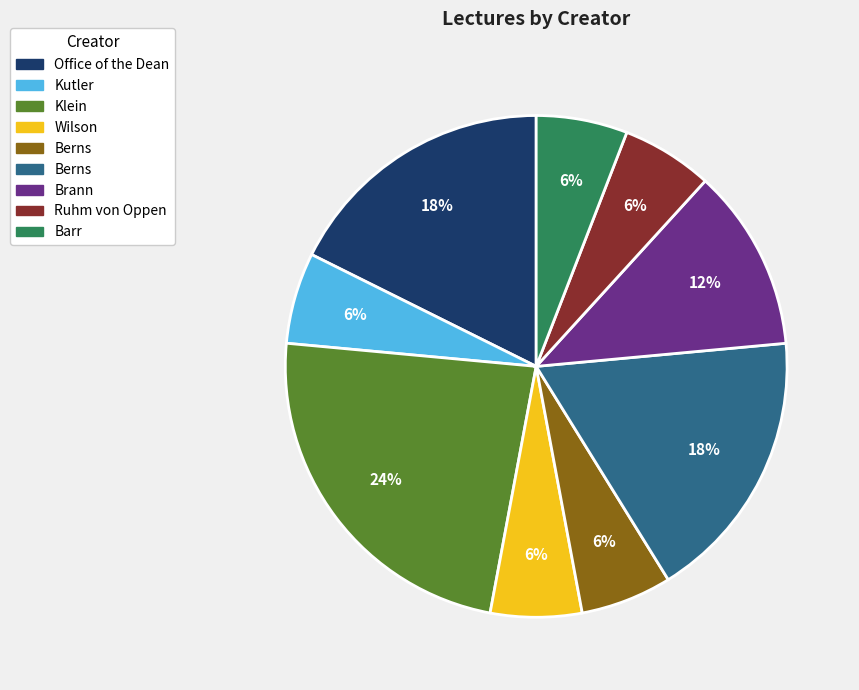

Does any single category account for the majority?

No